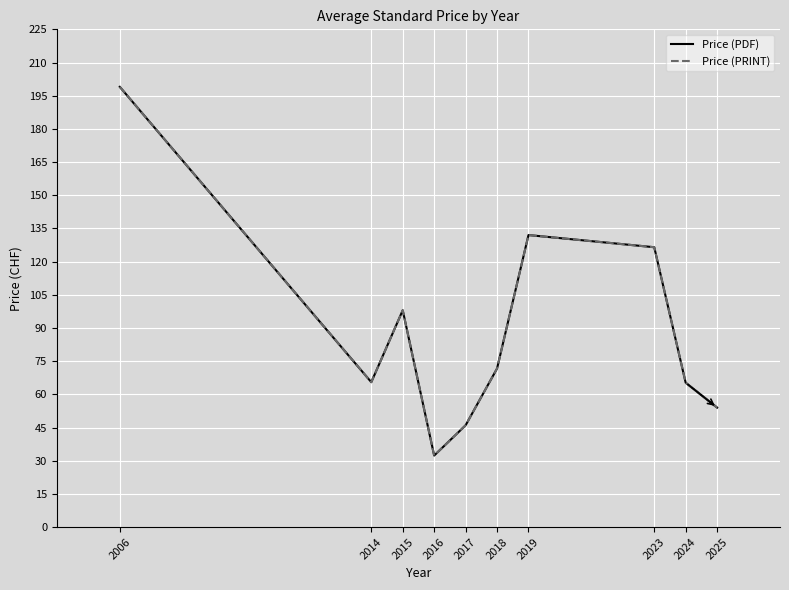

Reading left to right, transcribe all the data shown in this chart.

Price (PDF): 2006=199.0	2014=65.5	2015=98.0	2016=32.3	2017=46.0	2018=71.7	2019=132.0	2023=126.5	2024=65.2	2025=54.0
Price (PRINT): 2006=199.0	2014=65.5	2015=98.0	2016=32.3	2017=46.0	2018=71.7	2019=132.0	2023=126.5	2024=65.2	2025=54.0